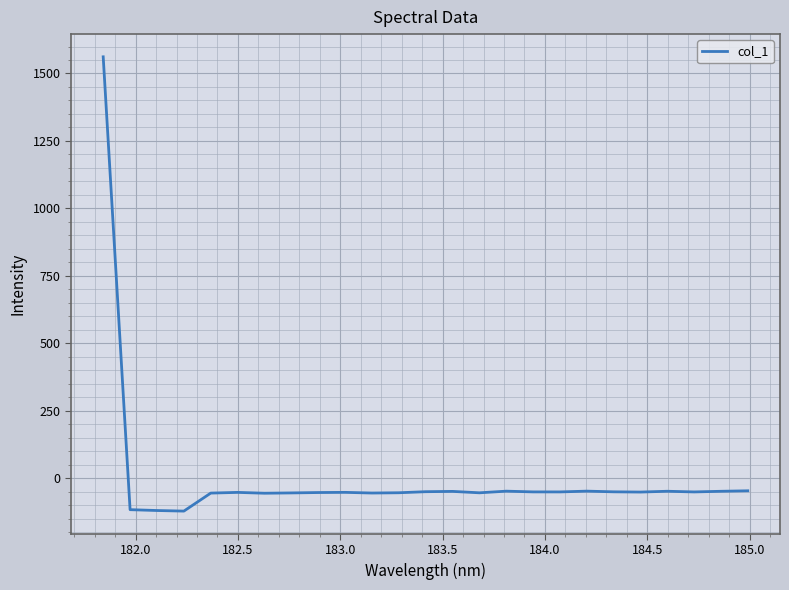

What is the minimum value shown in the chart?

-122.2